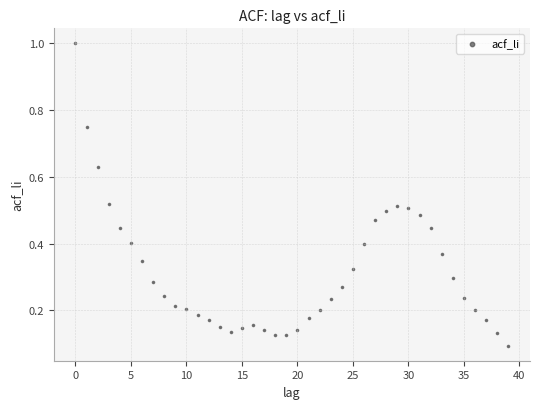

What is the range of Y values (max minus min)?

0.9